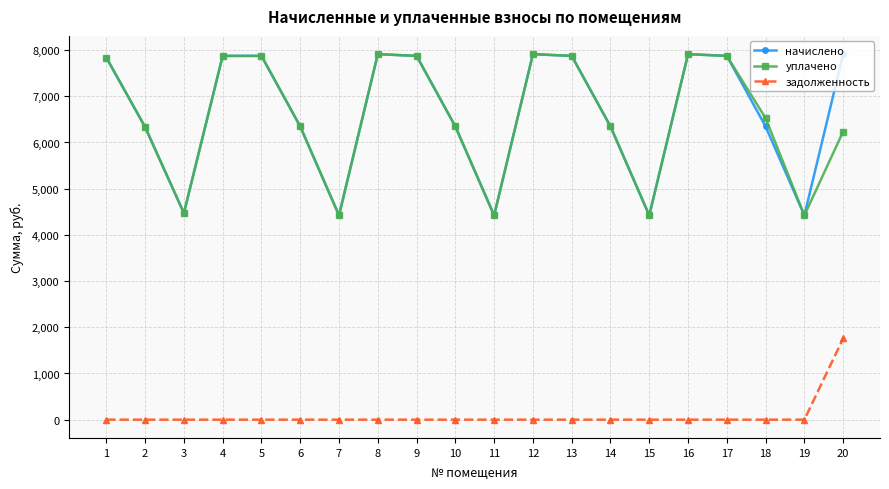

What is the minimum value for начислено?

4421.5